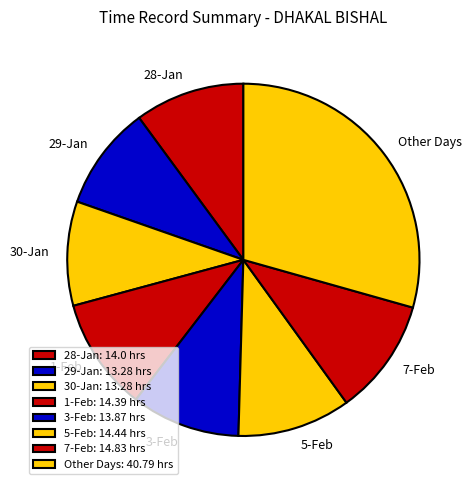

Does 30-Jan account for over 50% of the chart?

No